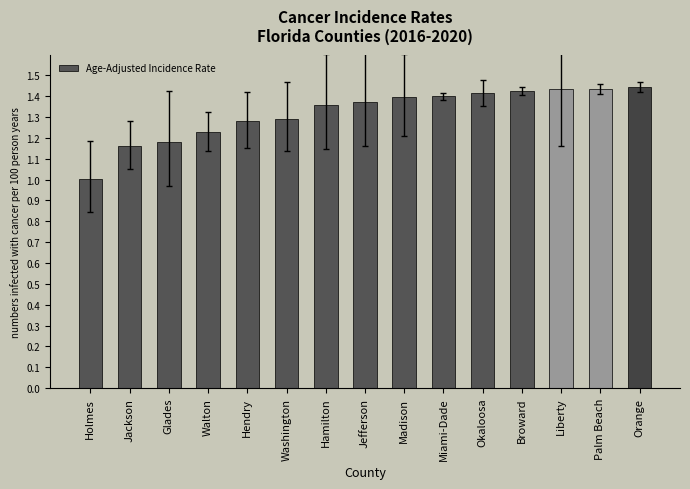

Are the bars grouped side by side (vs. stacked)?

No